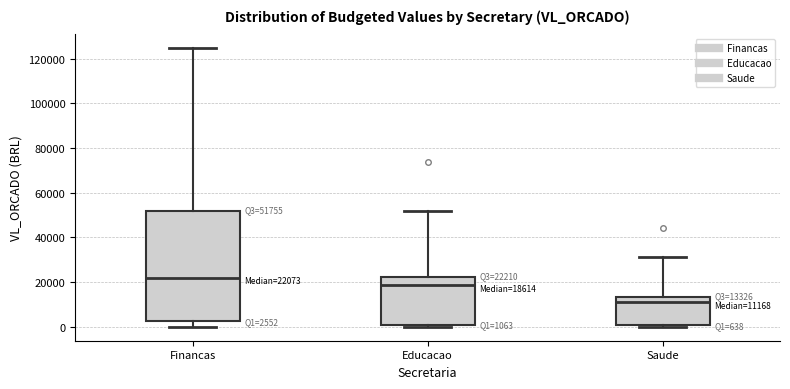

Which box is the tallest, from its lower edge to its upper edge?

Financas